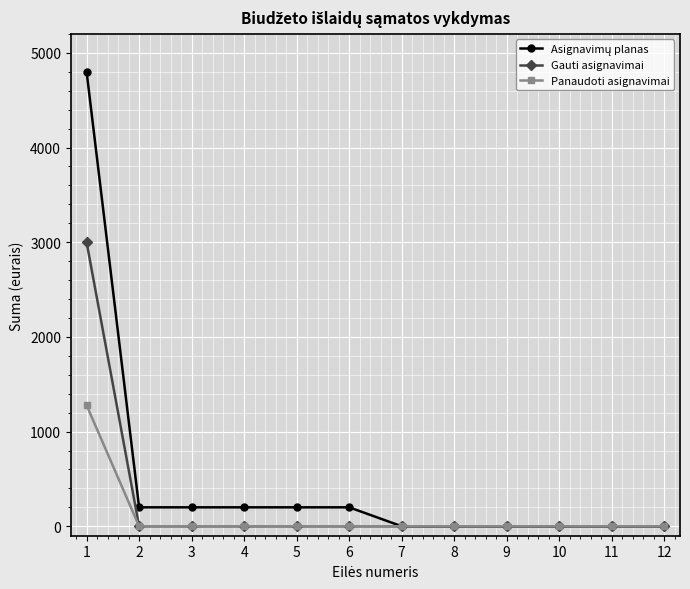

What is the maximum value shown in the chart?

4800.0